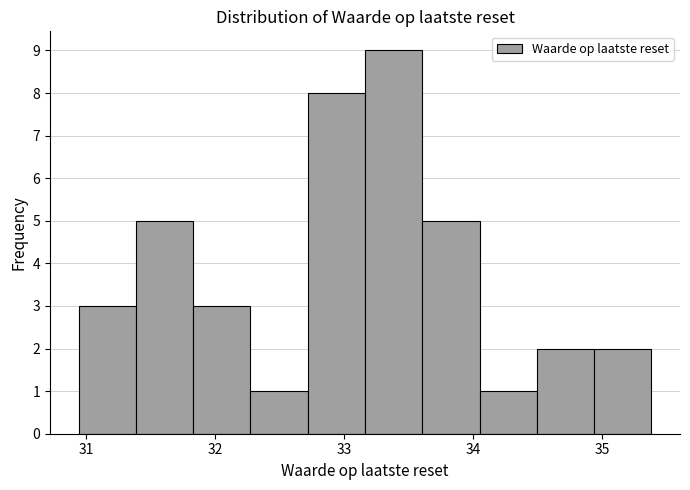

How tall is the bar that spans 30.9 to 31.4 on the x-axis? Neither the bar edges nor the heights are printed on the chart, so give them approximately, as read against the axes.

3